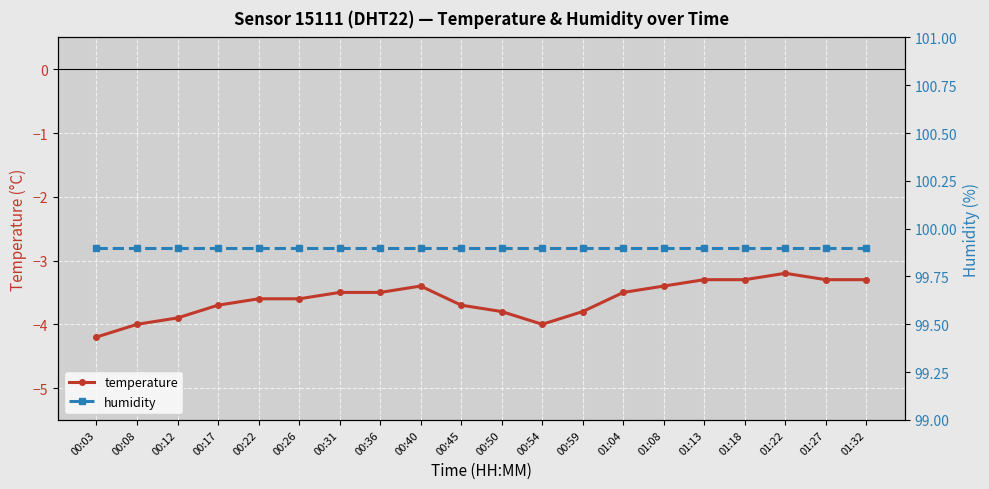

The value of humidity at 00:22 is 99.9. True or false?

True